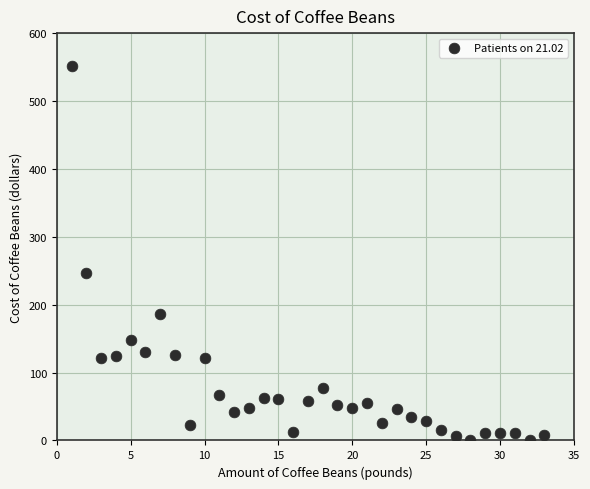

What Y value in the scatter plot is closest to 276?

246